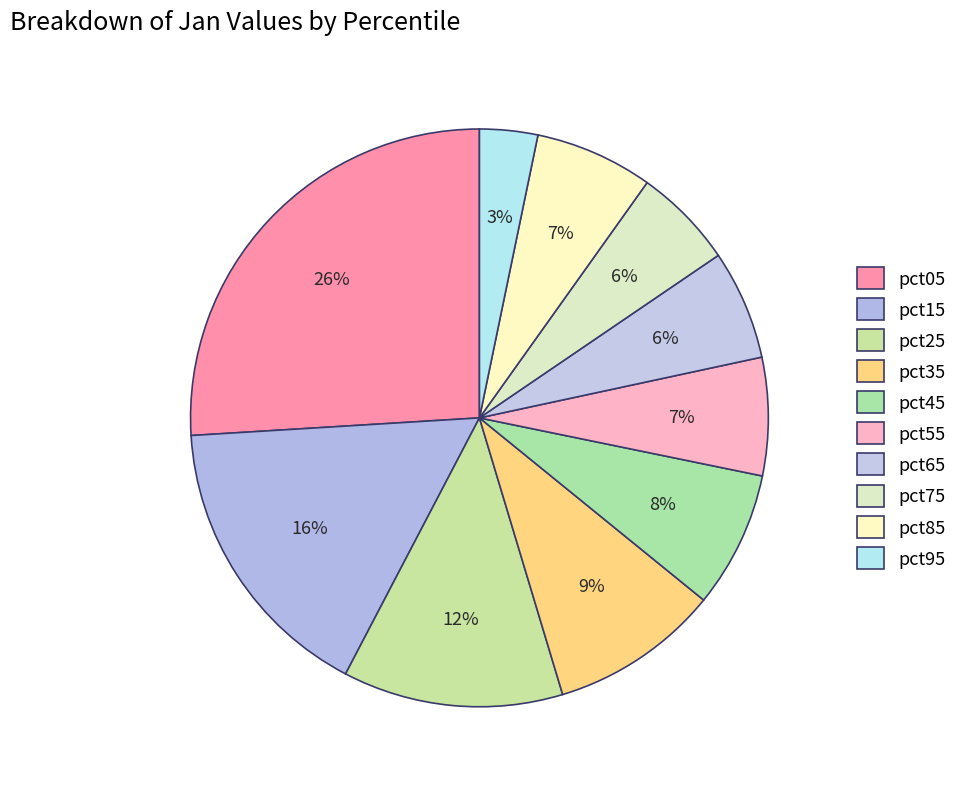

Count the number of slices in the pie.

10